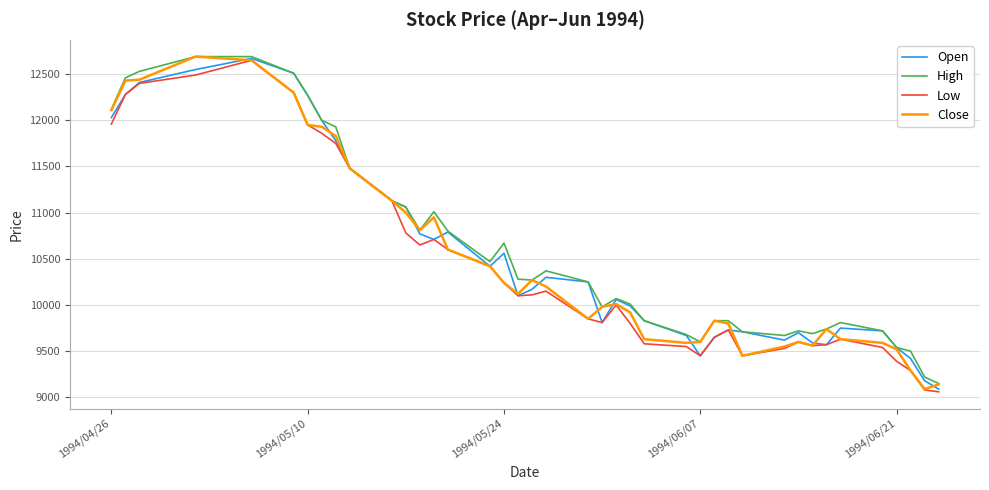

What is the smallest value displayed?

9060